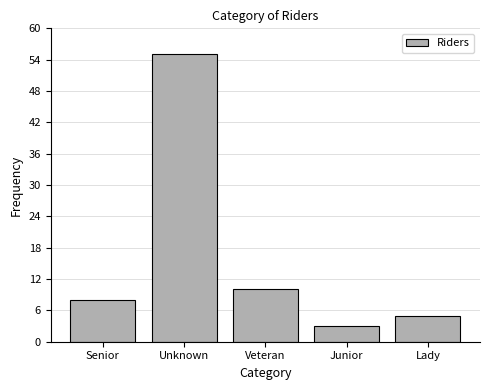

Reading right to left, extract all data points from this chart.

5	3	10	55	8